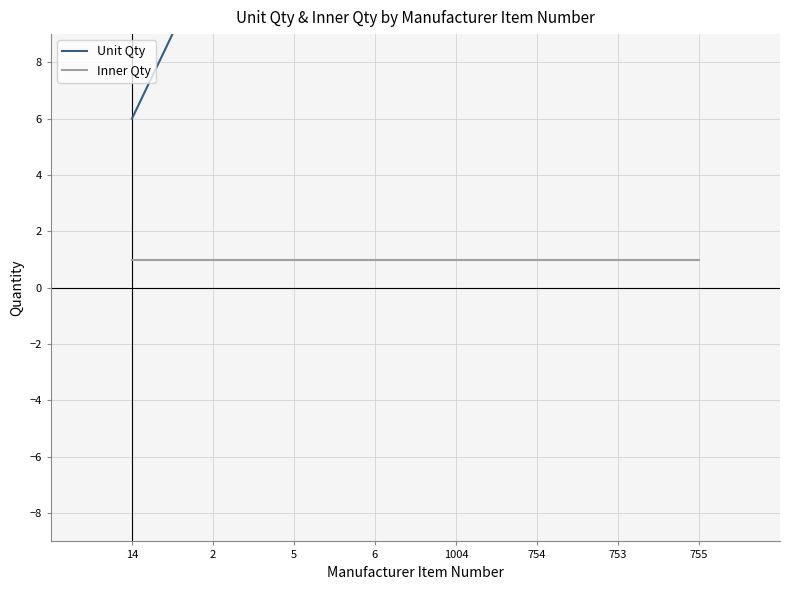

At which label is Unit Qty closest to 9?

14